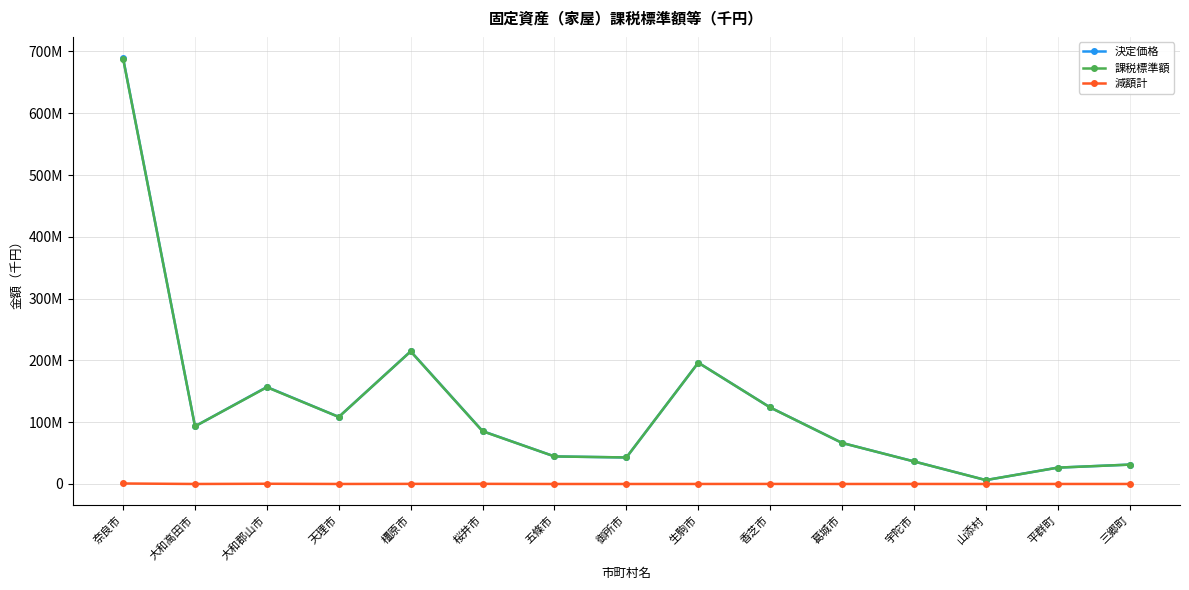

The value of 減額計 at 御所市 is 1039. True or false?

True